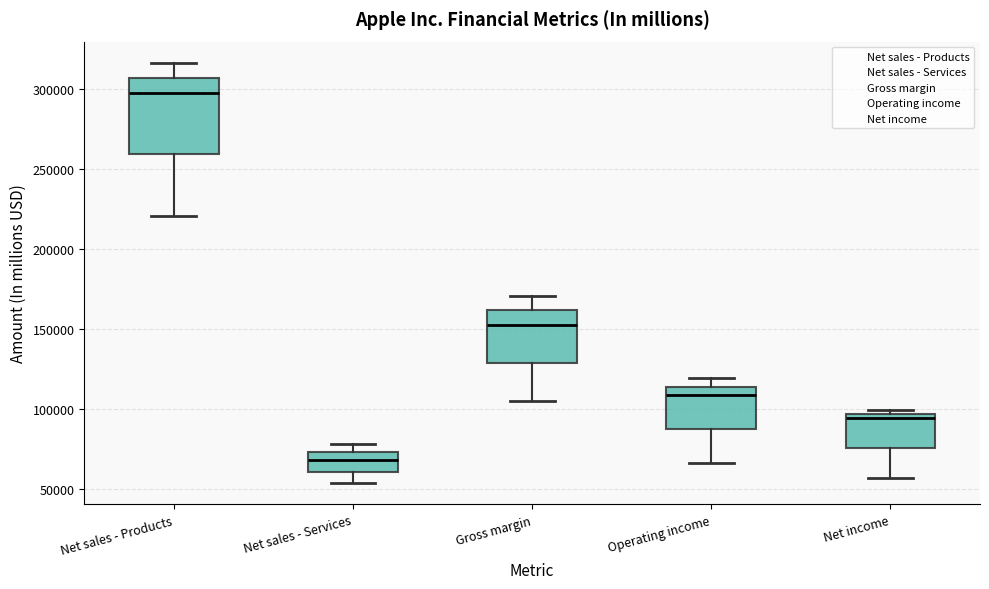

Comparing the boxes themselves (not the whiskers), which one is the tallest?

Net sales - Products